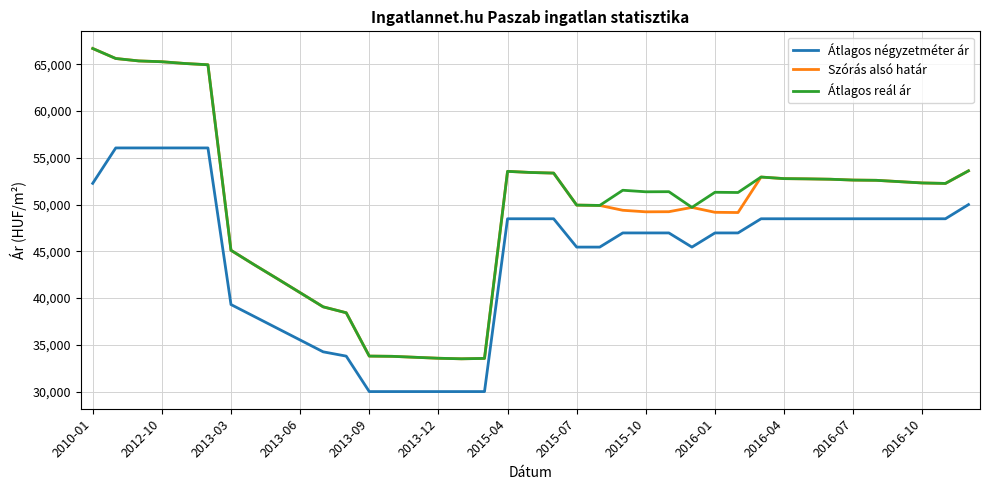

What is the smallest value displayed?

30000